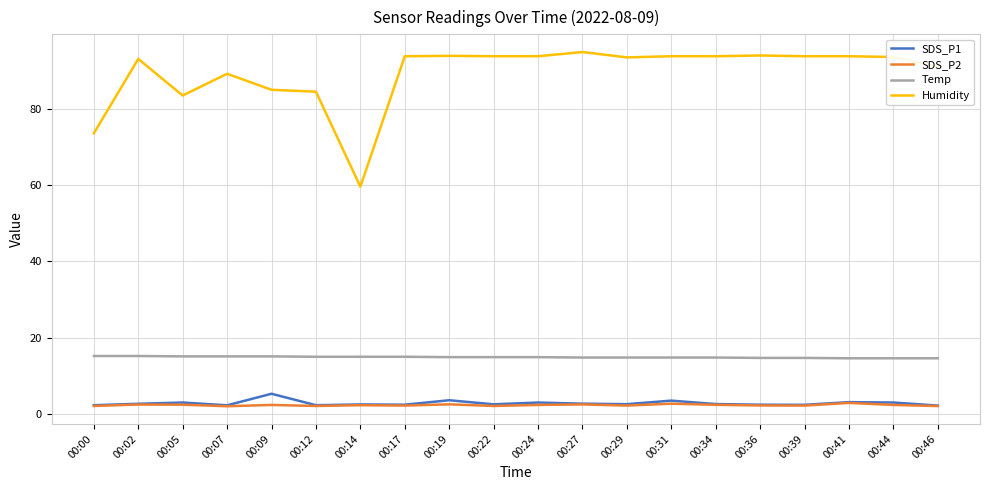

Is it true that Humidity equals 93.9 at 00:19?

True